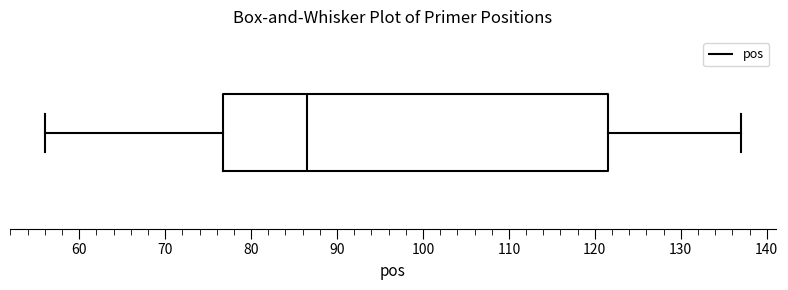

Read this box plot against the x-axis: the position of the median line, the range covered by the box, and the ends of both whiskers. The values are not printed on the chart, so give them approximately, as read against the axis.

median 87, box 77 to 122, whiskers 56 to 137